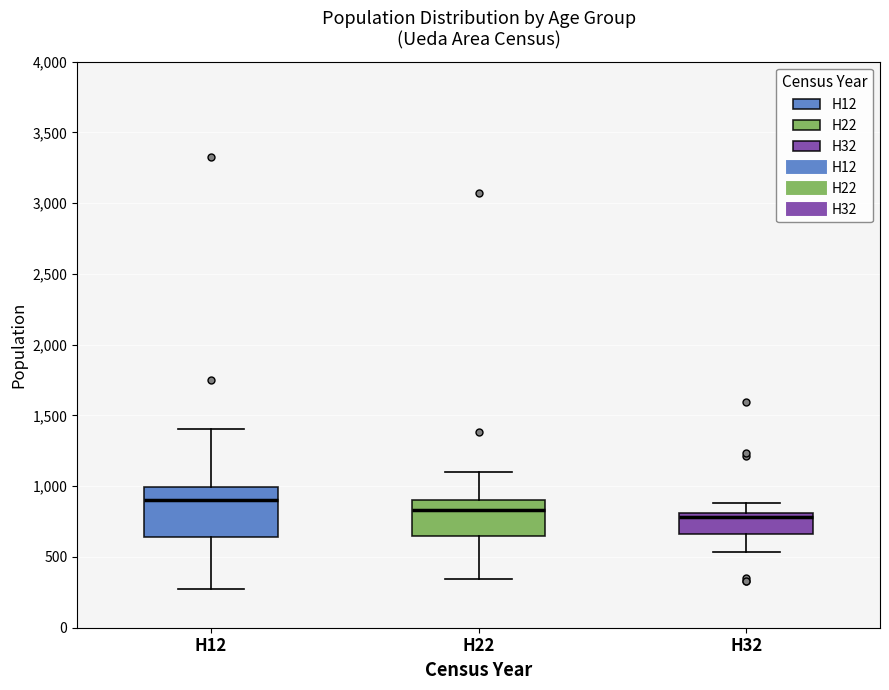

Comparing the boxes themselves (not the whiskers), which one is the tallest?

H12